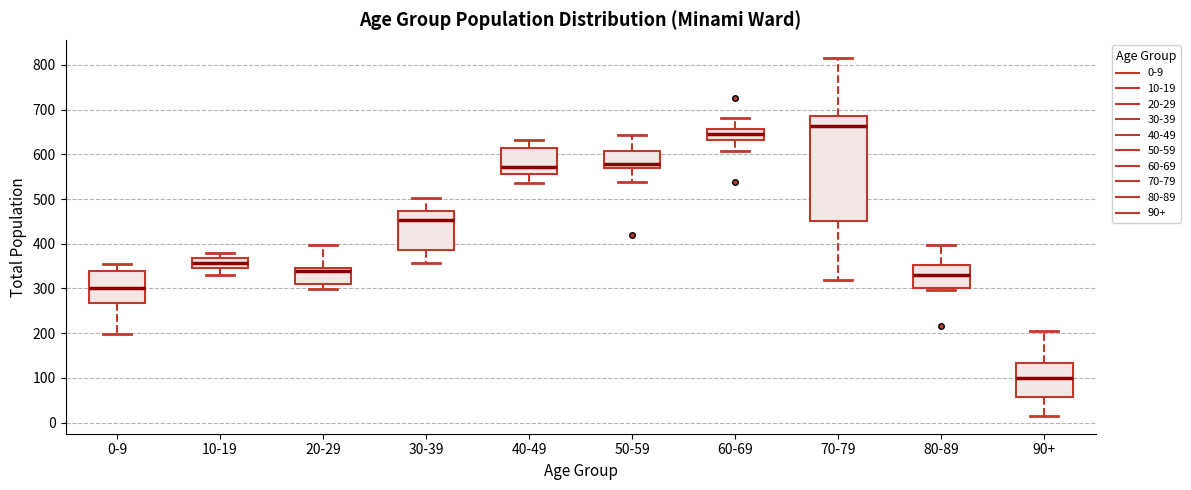

Reading left to right, transcribe this box plot: for each box, give where its median line is, the range the box spans, and where its two whiskers end, as read against the y-axis. The values are not printed on the chart, so give them approximately, as read against the axis.

0-9: median 300, box 270 to 340, whiskers 200 to 350
10-19: median 360, box 350 to 370, whiskers 330 to 380
20-29: median 340, box 310 to 350, whiskers 300 to 400
30-39: median 450, box 390 to 470, whiskers 360 to 500
40-49: median 570, box 560 to 610, whiskers 540 to 630
50-59: median 580, box 570 to 610, whiskers 540 to 640
60-69: median 650, box 630 to 660, whiskers 610 to 680
70-79: median 660, box 450 to 690, whiskers 320 to 820
80-89: median 330, box 300 to 350, whiskers 300 (just below the box's lower edge) to 400
90+: median 100, box 60 to 130, whiskers 20 to 210